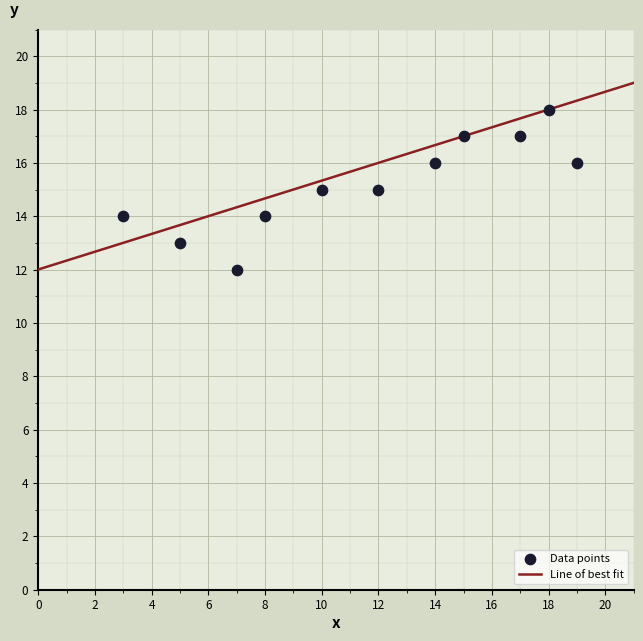

What is the range of Y values (max minus min)?

6